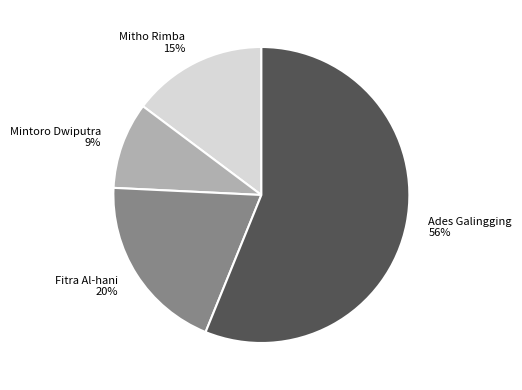

Does Ades Galingging represent more than half of the total?

Yes